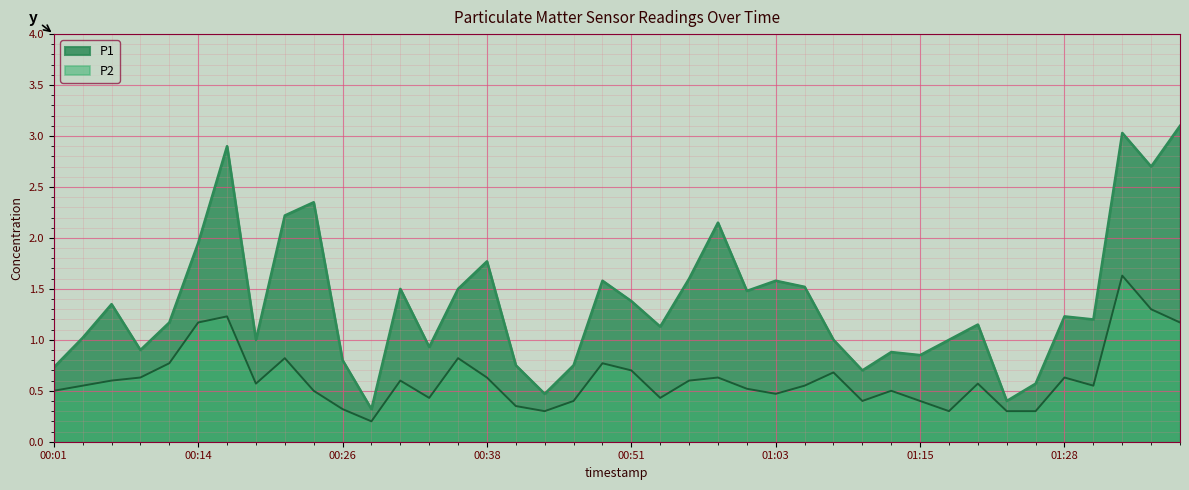

True or false: P2 and P1 intersect in this chart.

False